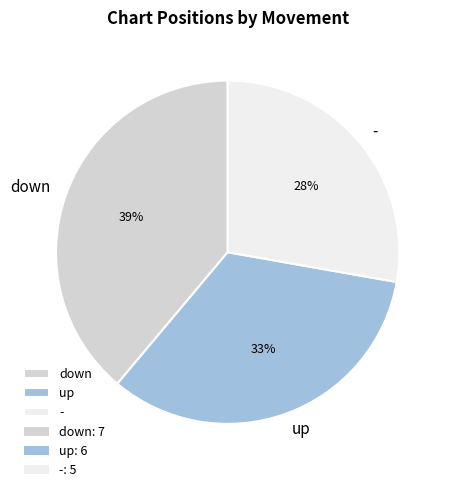

Combined, do - and up account for over 50%?

Yes